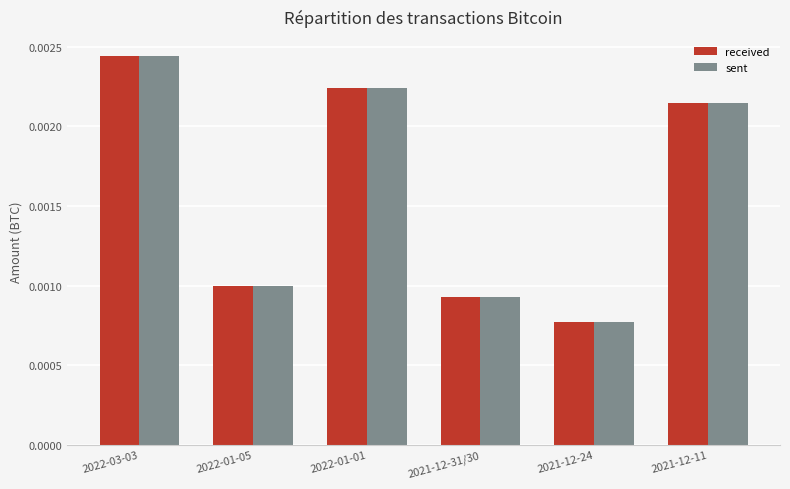

At which category does the chart reach its peak across all series?

2022-03-03